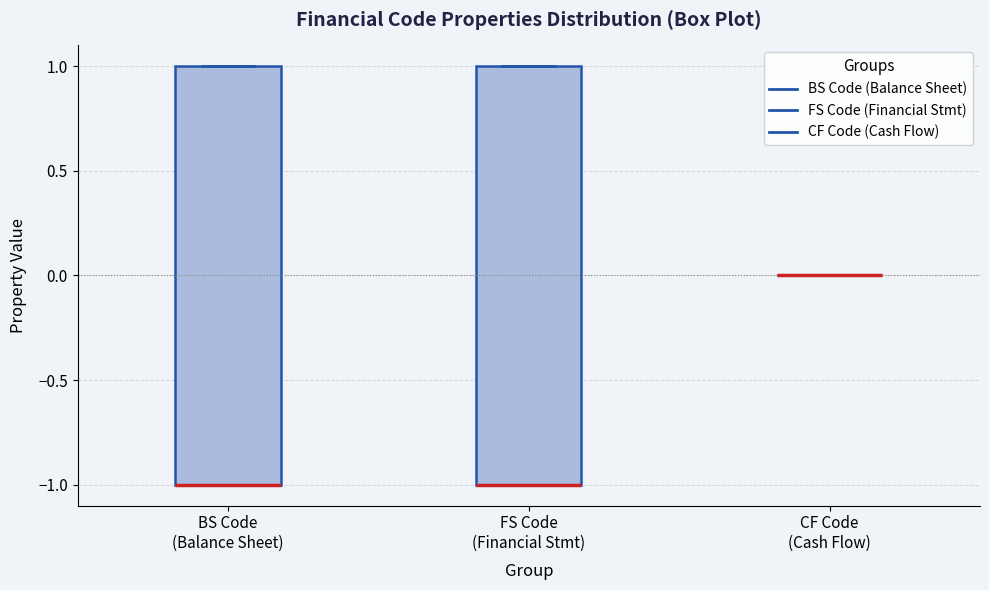

Reading left to right, read every box against the y-axis: the position of its median line, the range the box covers, and the ends of its whiskers. The values are not printed on the chart, so give them approximately, as read against the axis.

BS Code (Balance Sheet): median -1 (drawn on the box's lower edge), box -1 to 1, whiskers -1 to 1
FS Code (Financial Stmt): median -1 (drawn on the box's lower edge), box -1 to 1, whiskers -1 to 1
CF Code (Cash Flow): box collapsed to a line at 0, whiskers 0 to 0